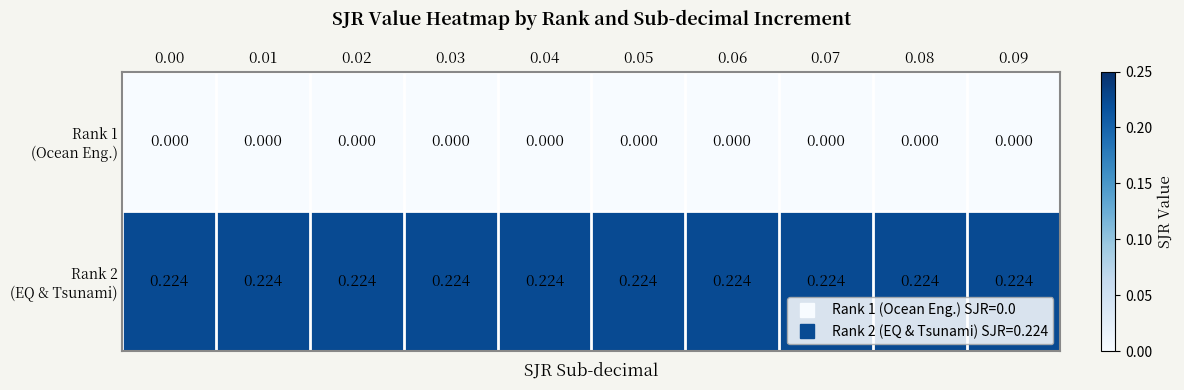

Count the number of categories in the chart.

10